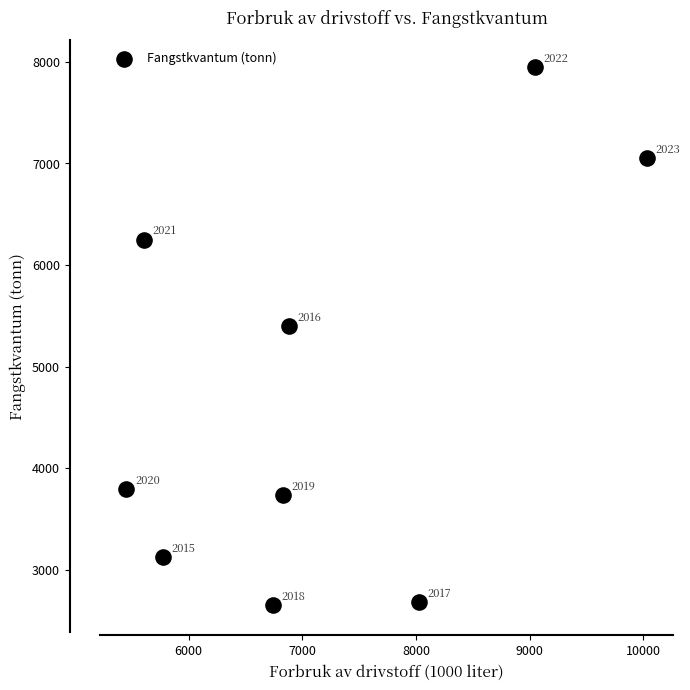

What Y value in the scatter plot is closest to 5300?

5401